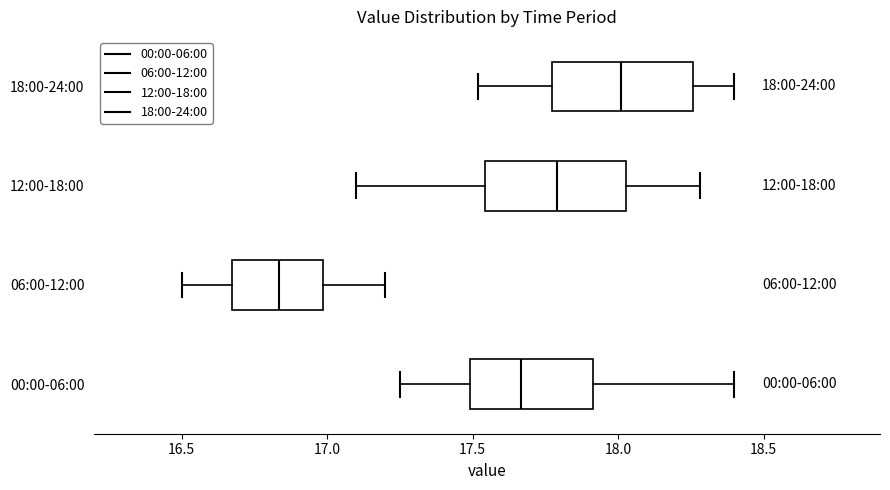

Which box has the furthest to the right median line?

18:00-24:00